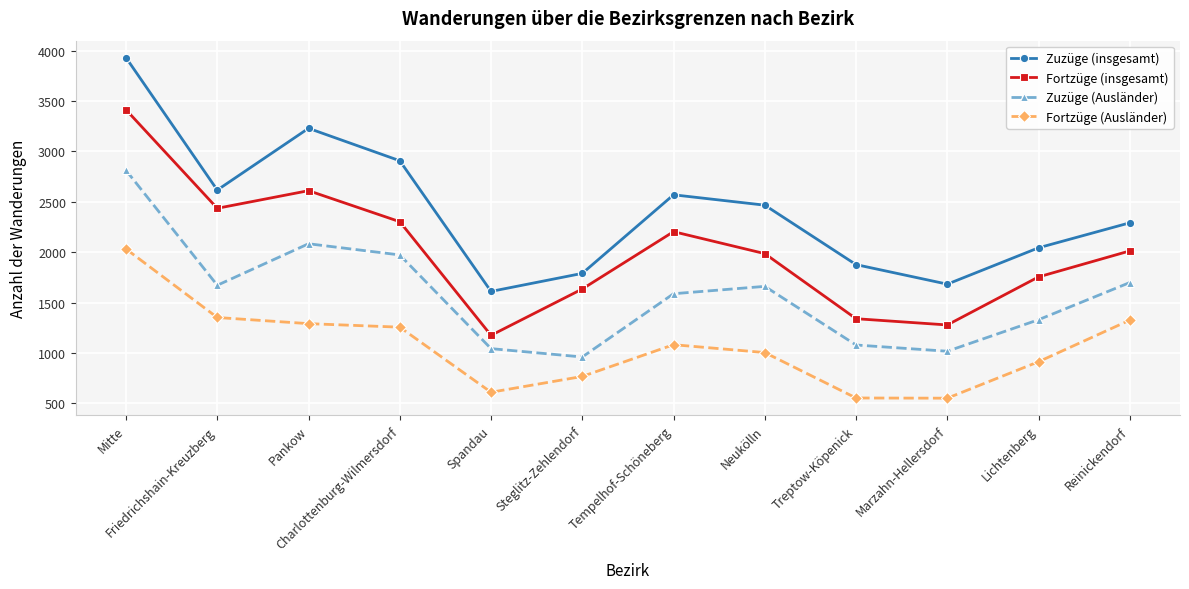

At which category does Fortzüge (insgesamt) reach its first local peak?

Pankow